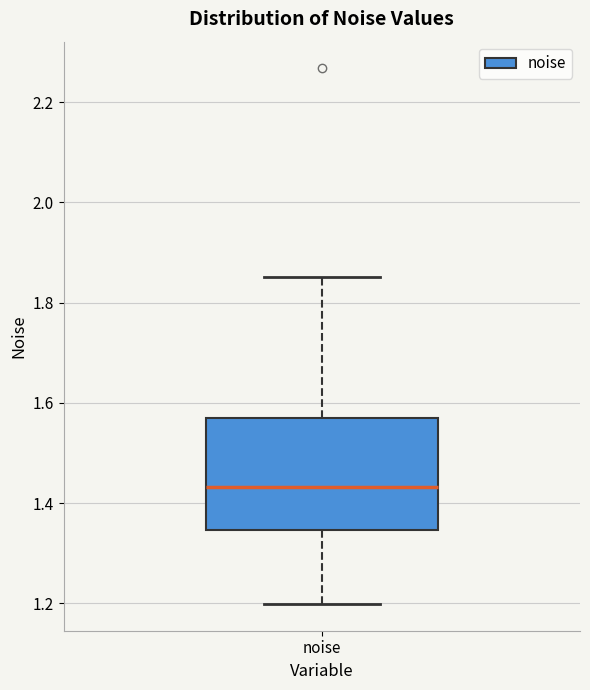

Read this box plot against the y-axis: the position of the median line, the range covered by the box, and the ends of both whiskers. The values are not printed on the chart, so give them approximately, as read against the axis.

median 1.44, box 1.34 to 1.56, whiskers 1.20 to 1.86